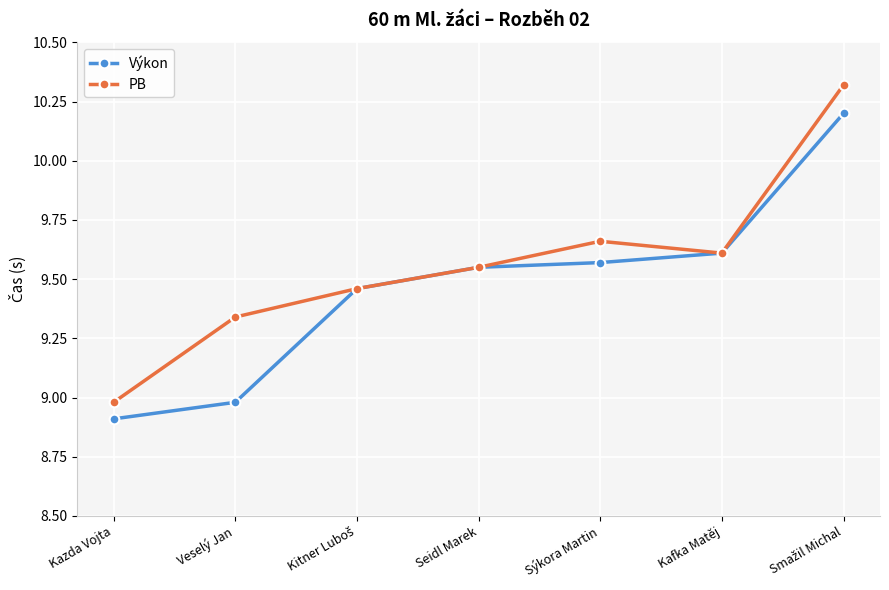

What is the difference between the maximum and second lowest values in the Výkon series?

1.2